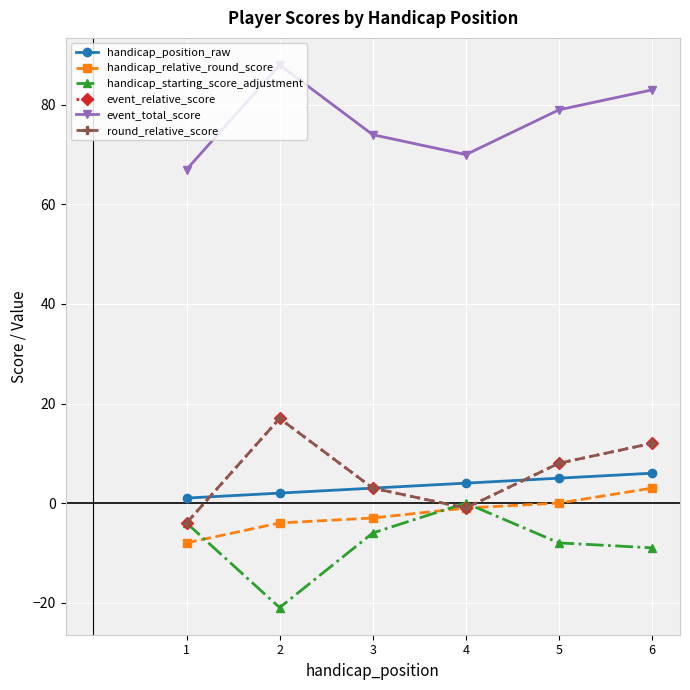

Is this an area chart (filled region under the line)?

No